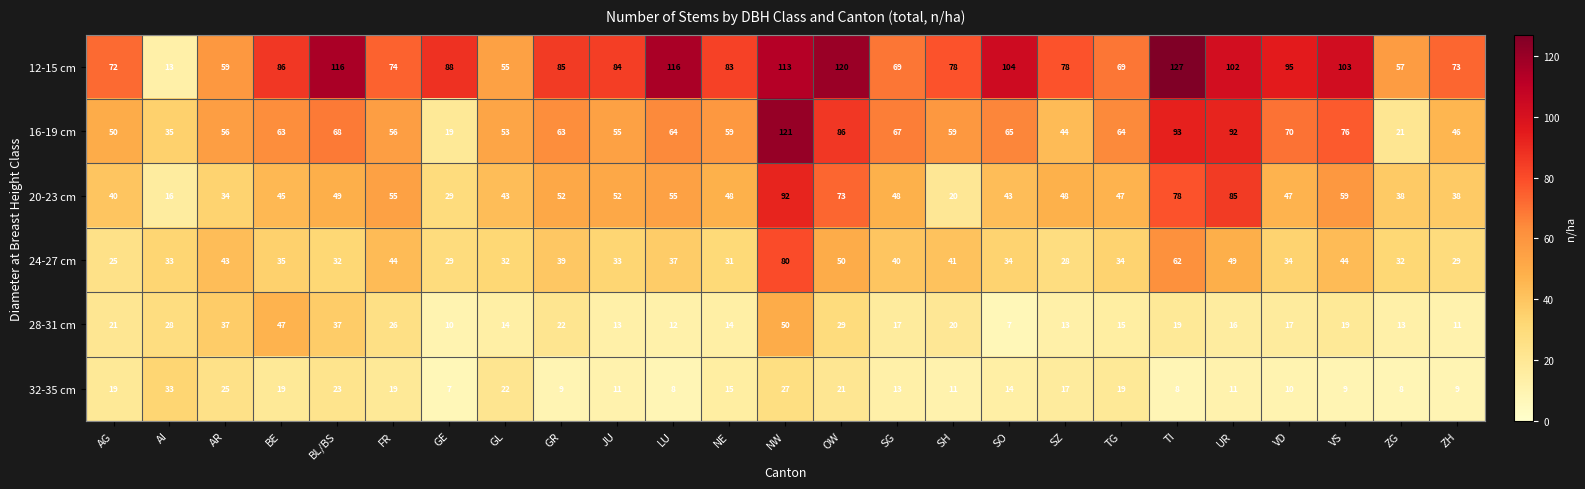

What is the smallest value displayed?

7